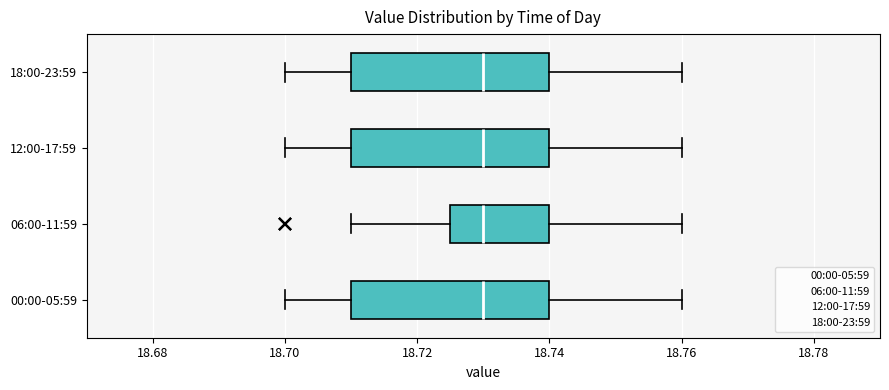

Where does the left whisker of the box for 00:00-05:59 end on the x-axis? The values are not printed on the chart, so give them approximately, as read against the axis.

18.700